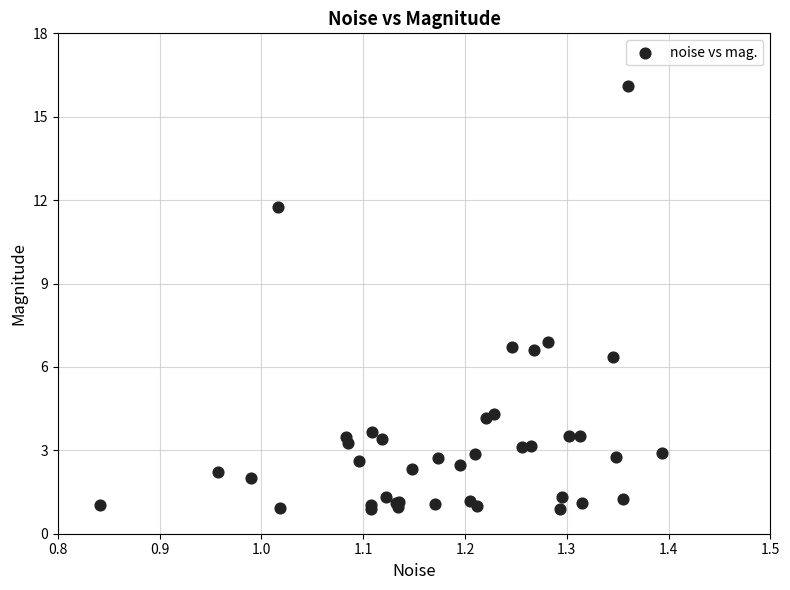

What Y value in the scatter plot is closest to 8?

6.9